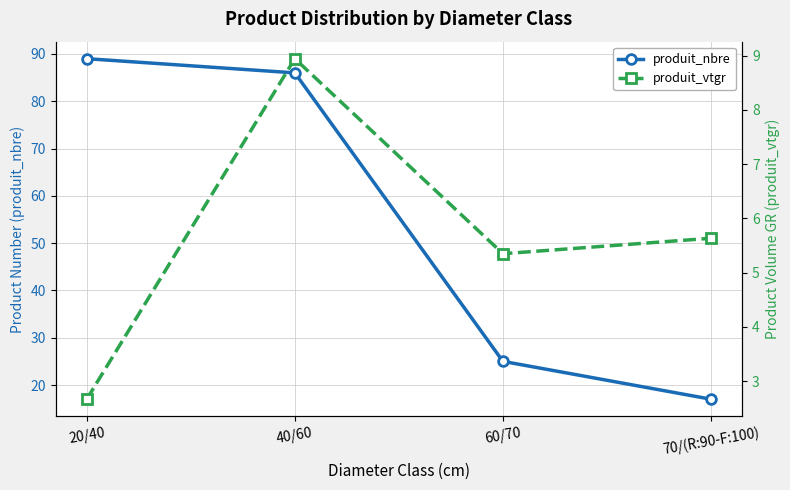

Which series changed the most between 60/70 and 70/(R:90-F:100)?

produit_nbre